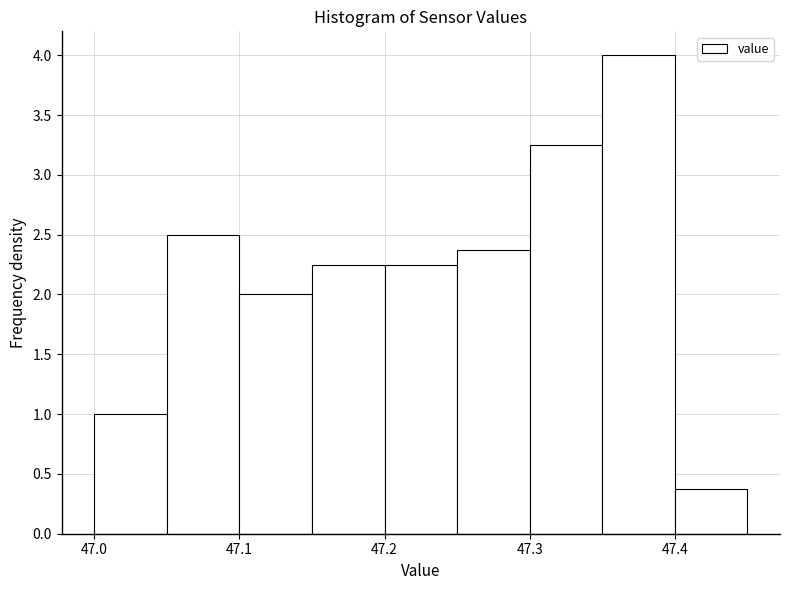

Reading left to right, transcribe this chart: for each bar, give the range it covers on the x-axis and its height. The values are not printed on the chart, so give them approximately, as read against the axis.

47.00 to 47.05: 1.00
47.05 to 47.10: 2.50
47.10 to 47.15: 2.00
47.15 to 47.20: 2.25
47.20 to 47.25: 2.25
47.25 to 47.30: 2.40
47.30 to 47.35: 3.25
47.35 to 47.40: 4.00
47.40 to 47.45: 0.40